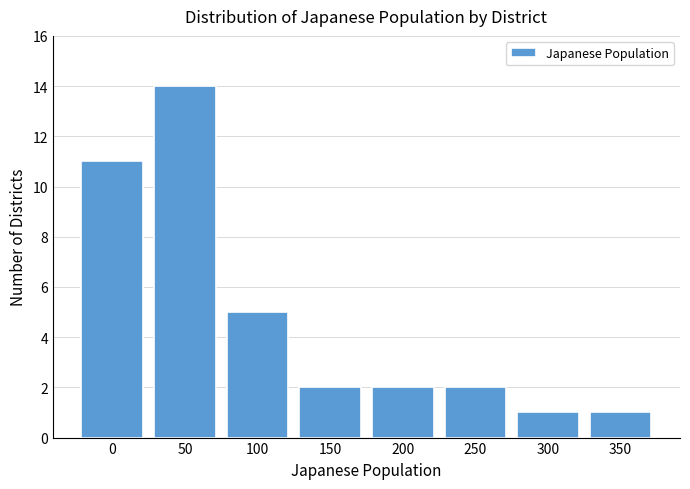

Reading left to right, list all the values displayed in this chart.

11	14	5	2	2	2	1	1